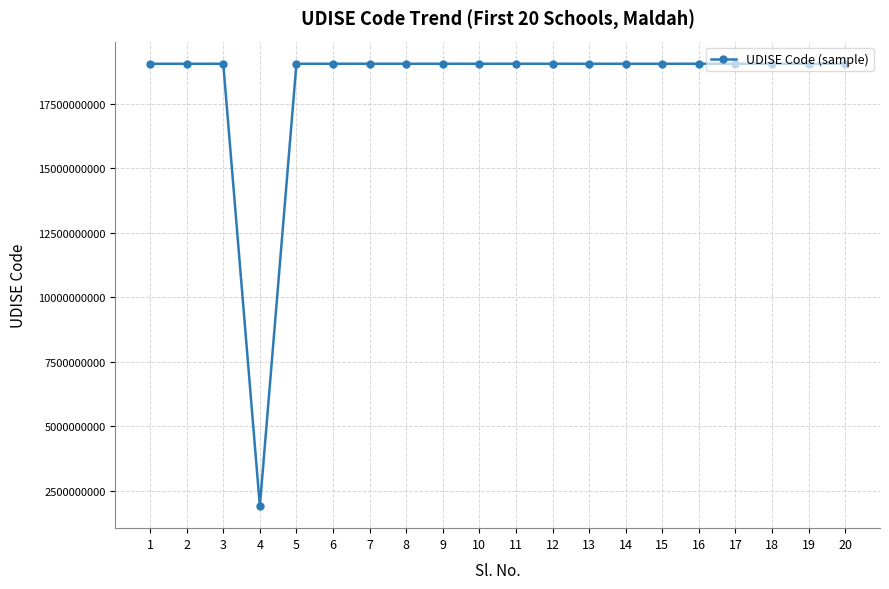

What is the smallest value displayed?

1906807801